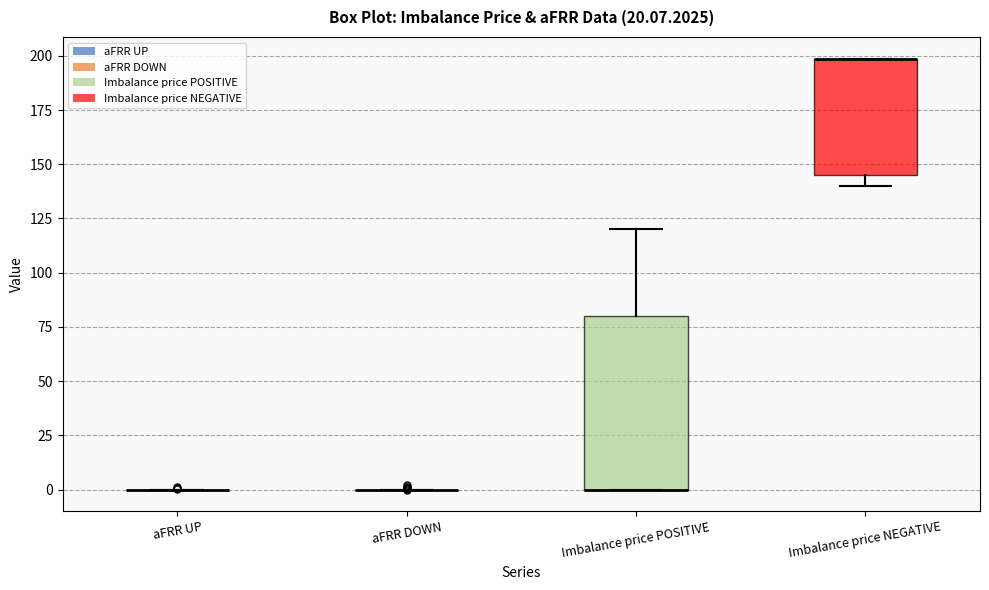

Where is the lower edge of the box for Imbalance price NEGATIVE on the y-axis? The values are not printed on the chart, so give them approximately, as read against the axis.

145